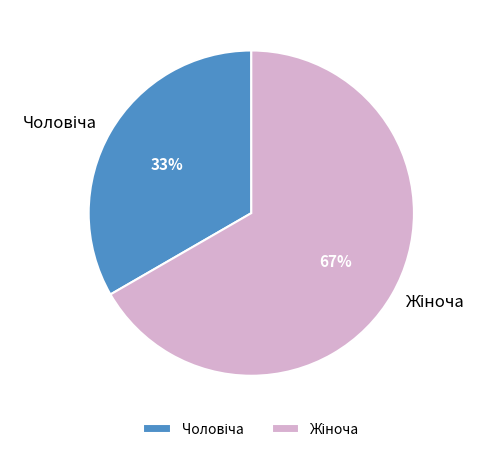

To the nearest percent, what is the average slice percentage?

50%